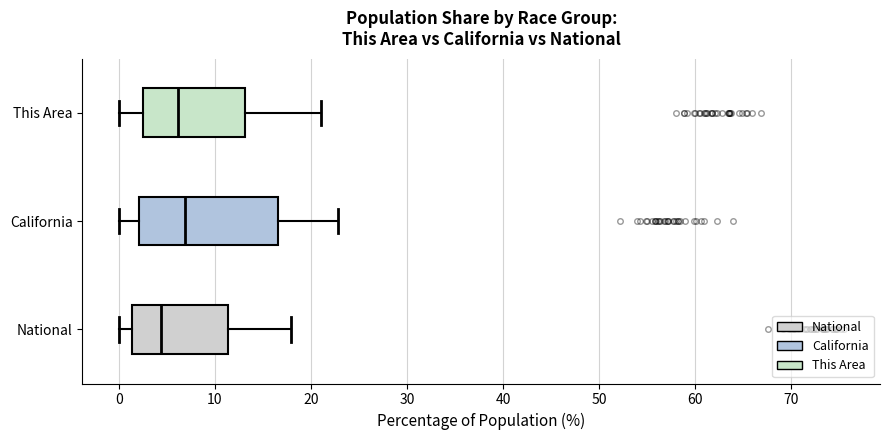

Comparing the boxes themselves (not the whiskers), which one is the widest?

California